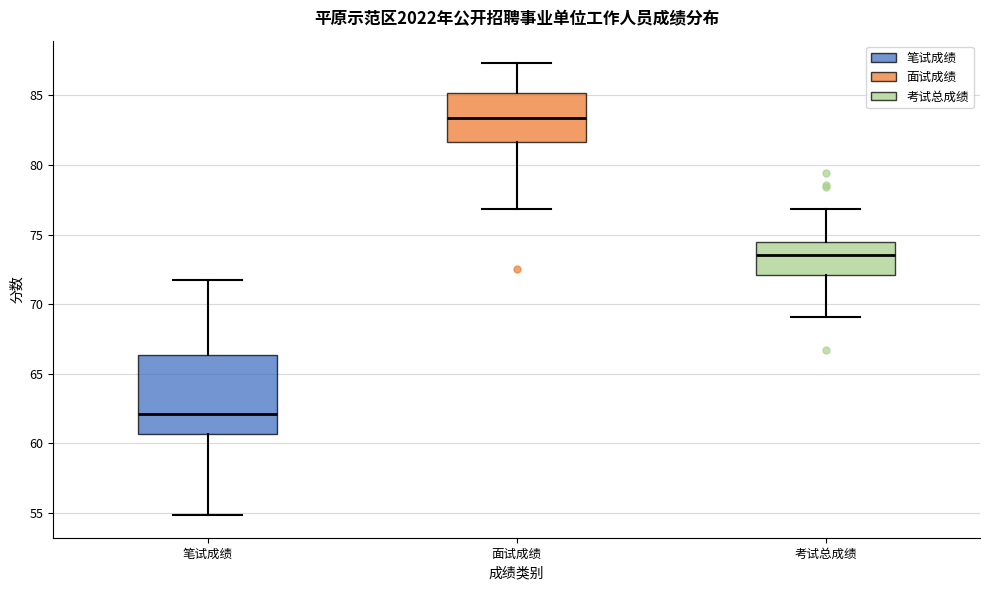

Which box has the highest median line?

面试成绩